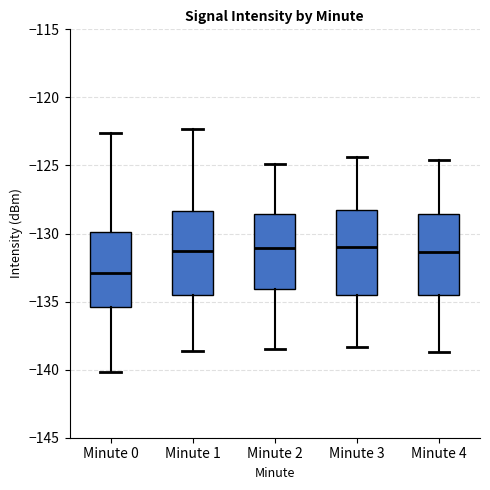

Where is the lower edge of the box for Minute 3 on the y-axis? The values are not printed on the chart, so give them approximately, as read against the axis.

-134.5